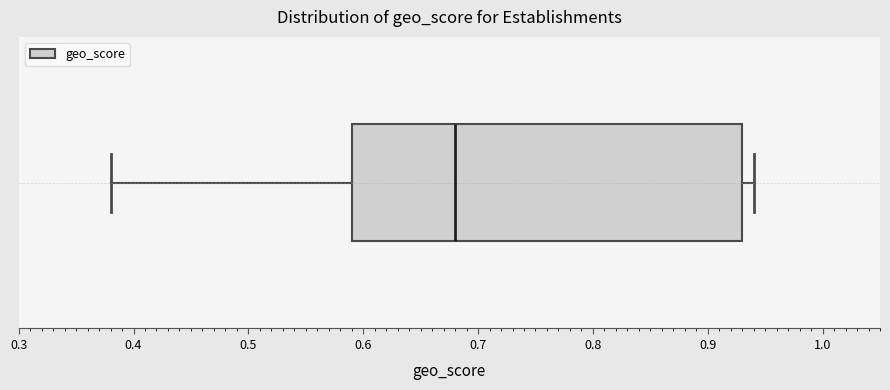

Transcribe this box plot: give where the median line is, the range the box spans, and where the two whiskers end, as read against the x-axis. The values are not printed on the chart, so give them approximately, as read against the axis.

median 0.68, box 0.59 to 0.93, whiskers 0.38 to 0.94